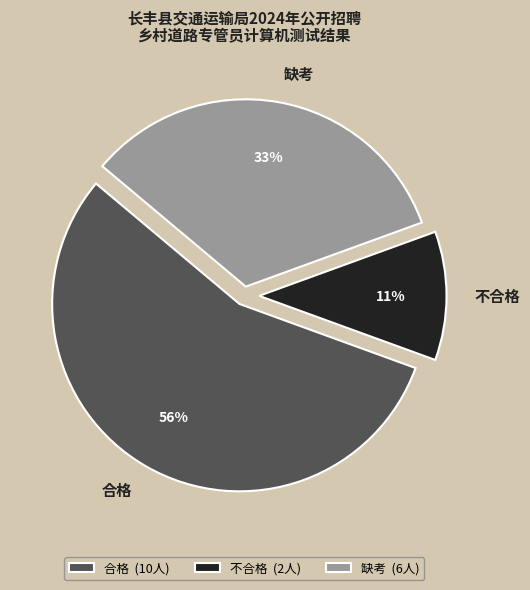

Which category has the biggest portion of the pie?

合格